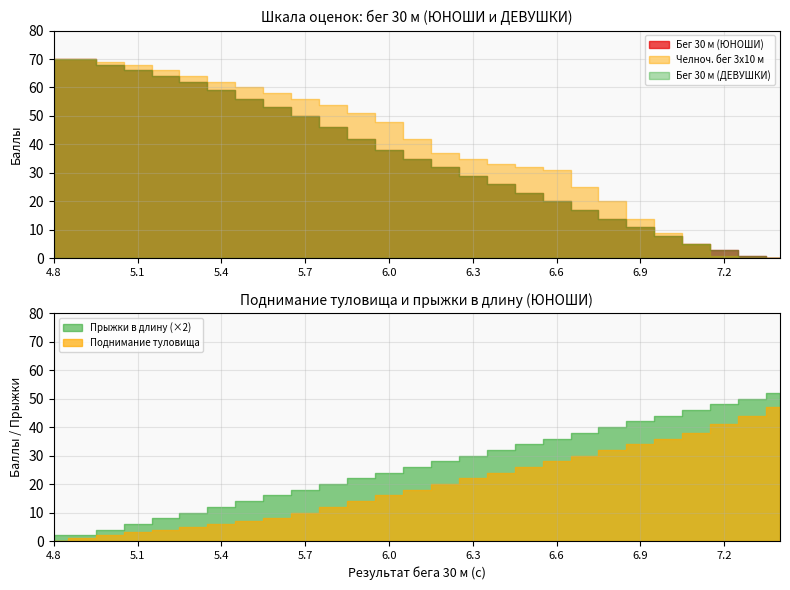

Between 5.7 and 6.2, which is larger?

5.7